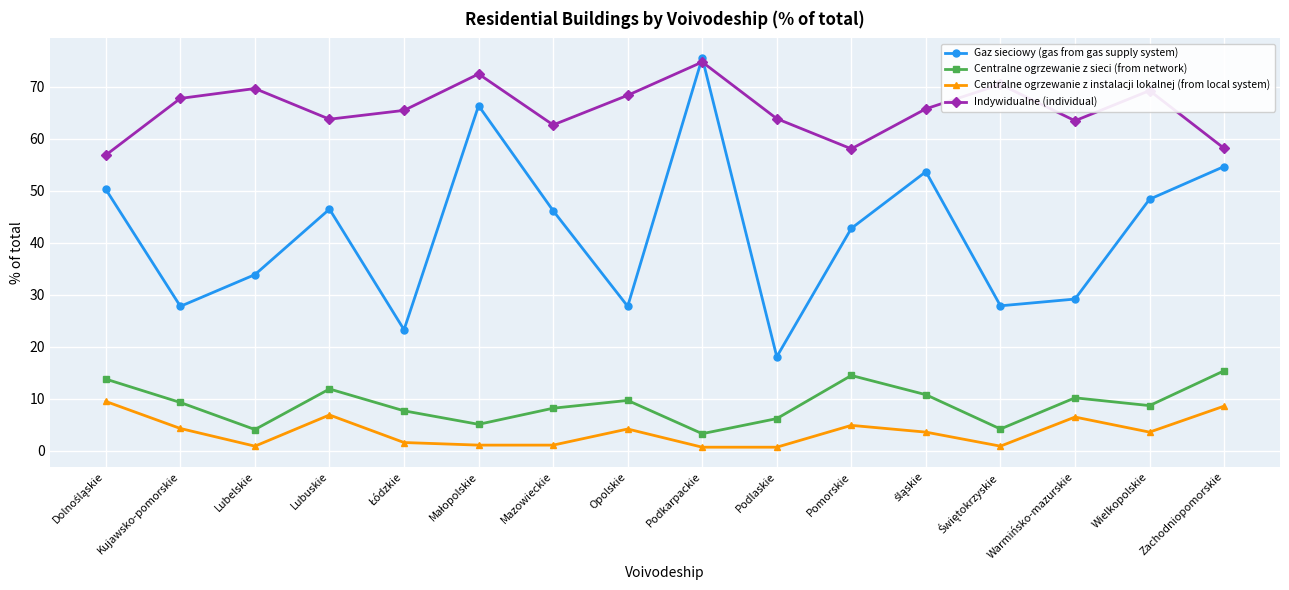

At which category does Centralne ogrzewanie z instalacji lokalnej (from local system) reach its first local valley?

Lubelskie